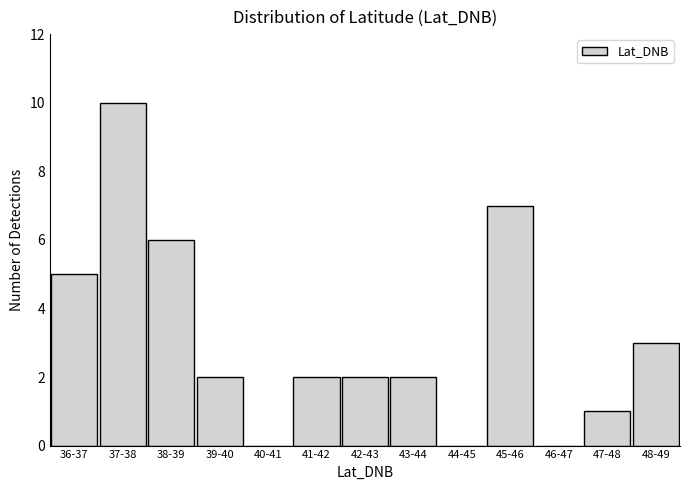

Reading left to right, transcribe all the data shown in this chart.

36-37=5	37-38=10	38-39=6	39-40=2	40-41=0	41-42=2	42-43=2	43-44=2	44-45=0	45-46=7	46-47=0	47-48=1	48-49=3